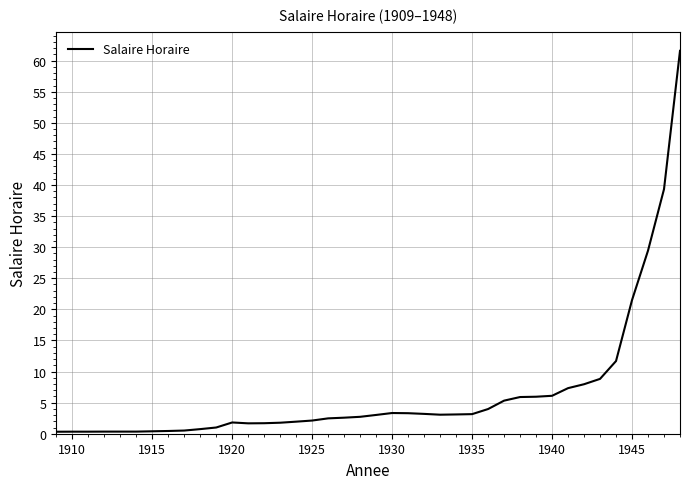

What is the smallest value displayed?

0.3